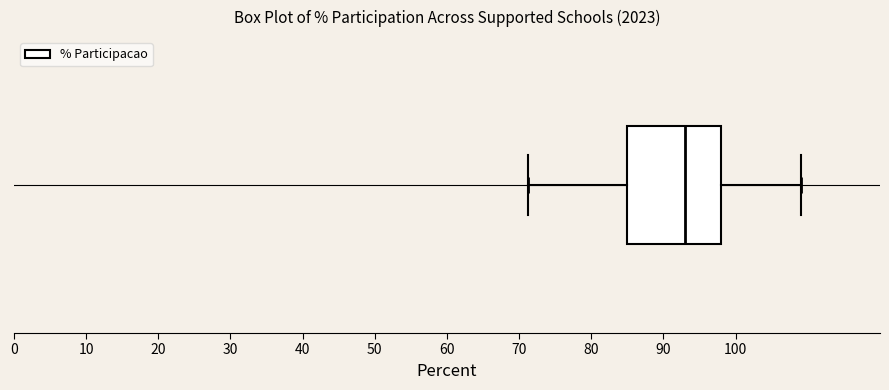

Read this box plot against the x-axis: the position of the median line, the range covered by the box, and the ends of both whiskers. The values are not printed on the chart, so give them approximately, as read against the axis.

median 93, box 85 to 98, whiskers 71 to 109